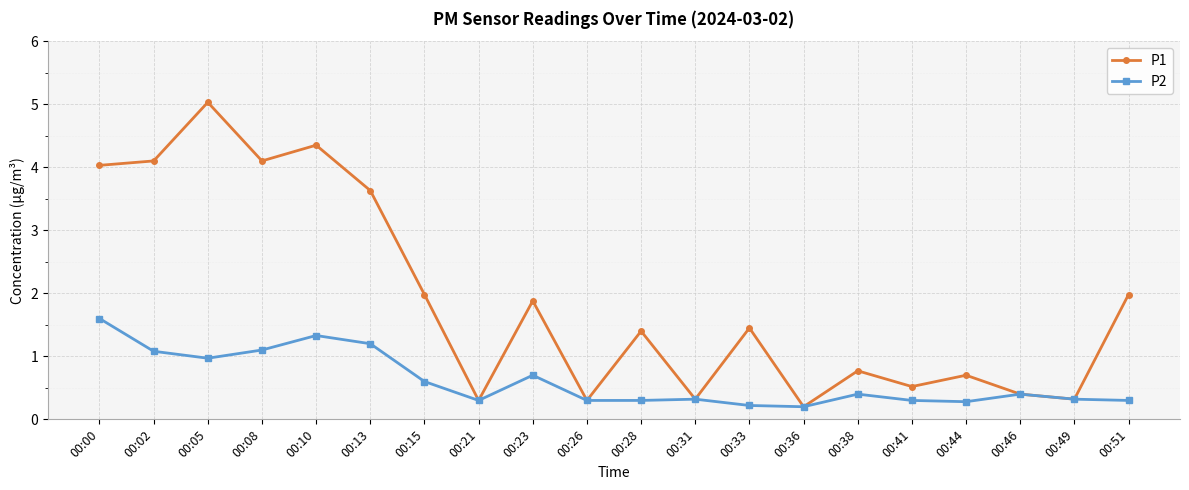

How many interior local valleys does the P1 series have?

7